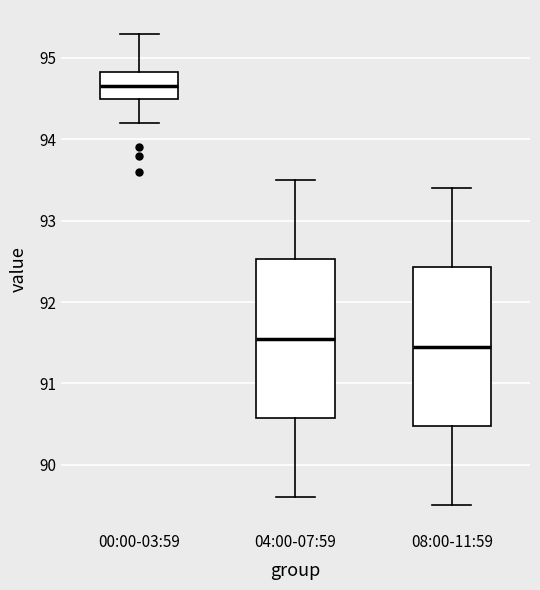

Reading left to right, transcribe this box plot: for each box, give where its median line is, the range the box spans, and where its two whiskers end, as read against the y-axis. The values are not printed on the chart, so give them approximately, as read against the axis.

00:00-03:59: median 94.7, box 94.5 to 94.8, whiskers 94.2 to 95.3
04:00-07:59: median 91.6, box 90.6 to 92.5, whiskers 89.6 to 93.5
08:00-11:59: median 91.5, box 90.5 to 92.4, whiskers 89.5 to 93.4